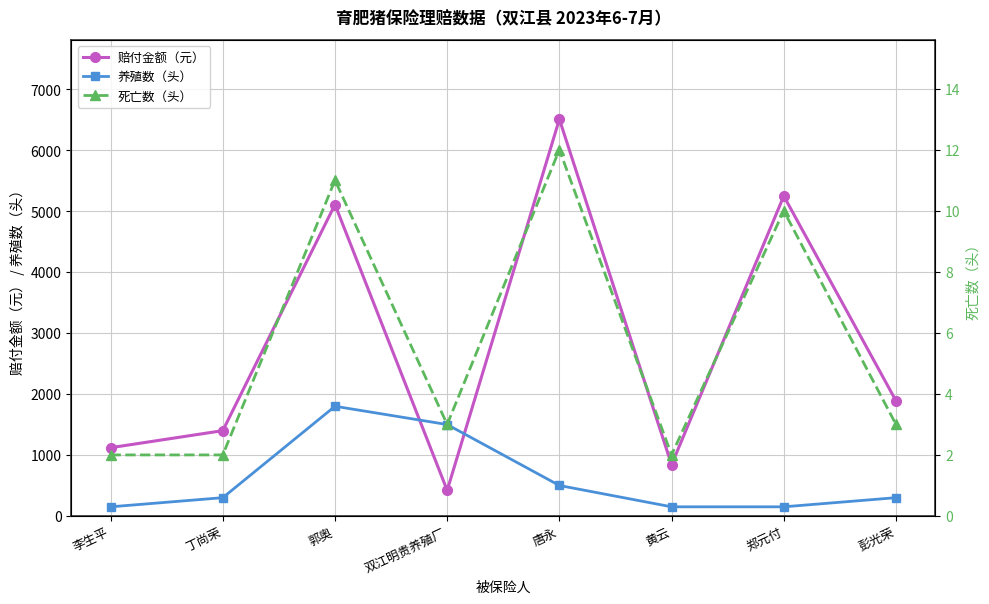

Between 丁尚荣 and 郑元付, which is larger?

郑元付